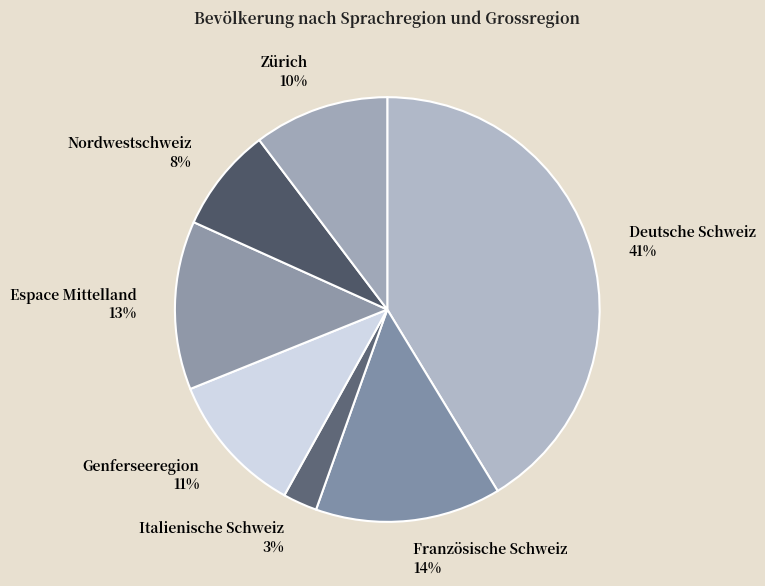

To the nearest percent, what is the average slice percentage?

14%